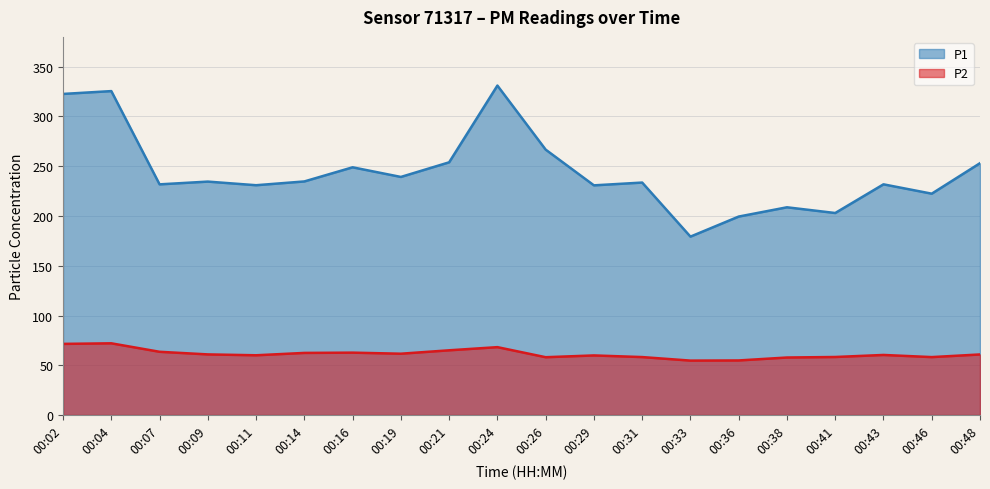

At which category does P2 reach its first local valley?

00:11